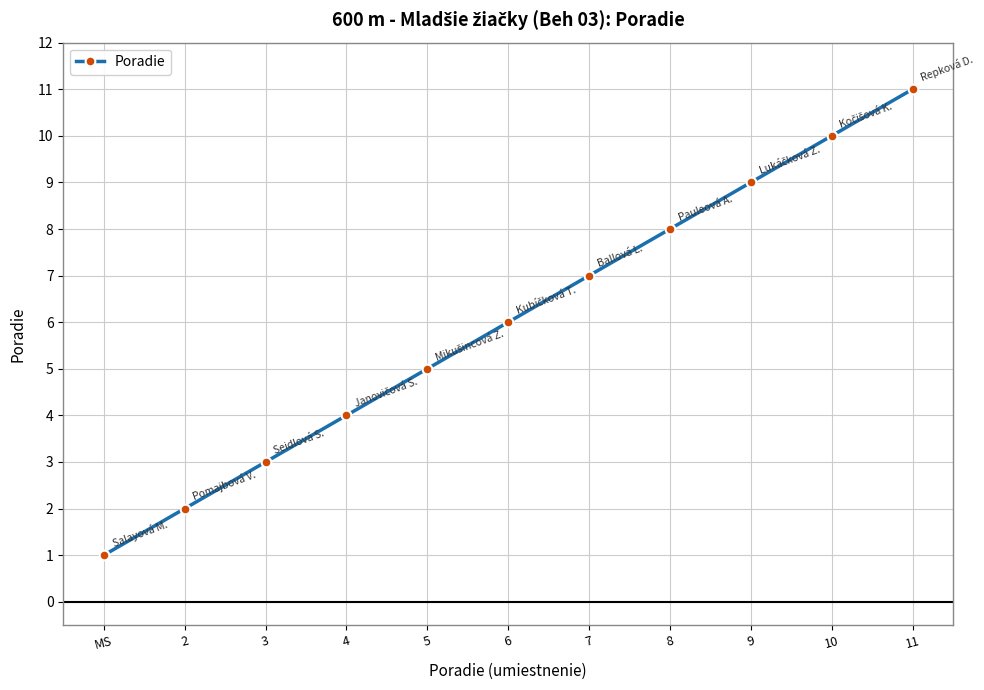

How many values are below 6?

5